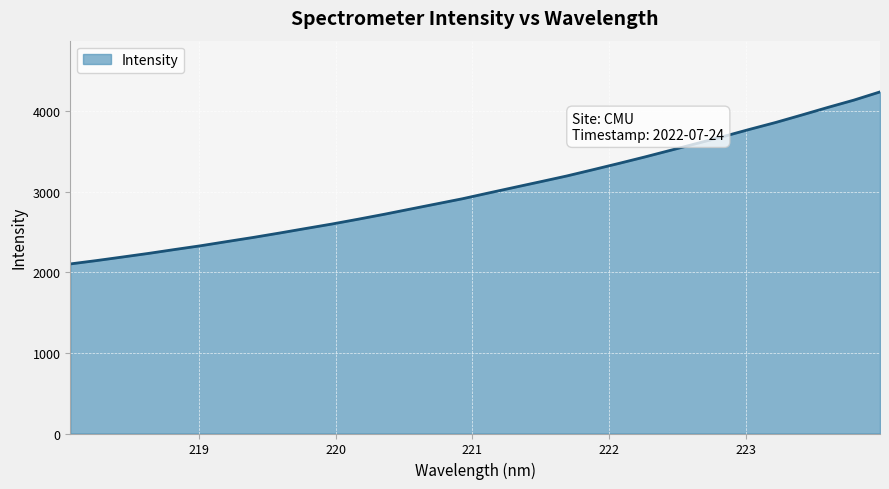

What is the greatest value displayed?

4240.5